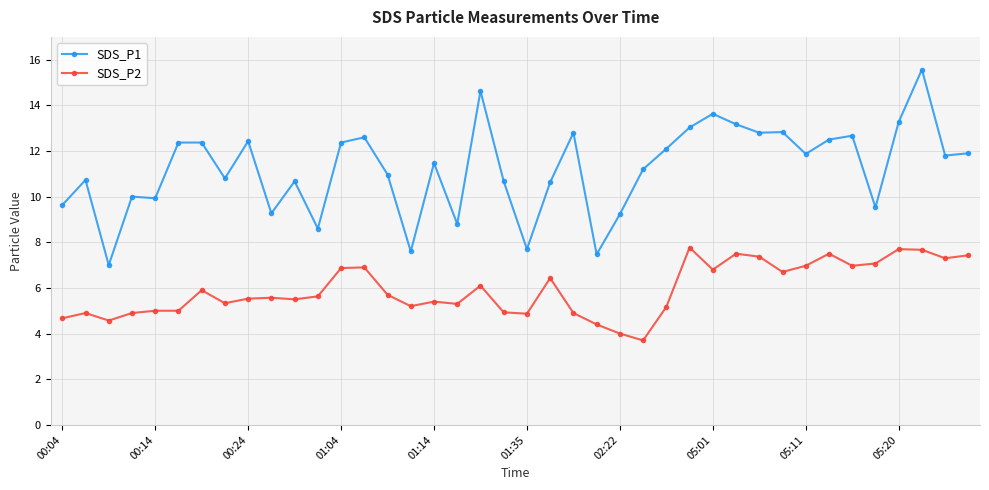

List the series in order of their peak value, lowest first.

SDS_P2, SDS_P1